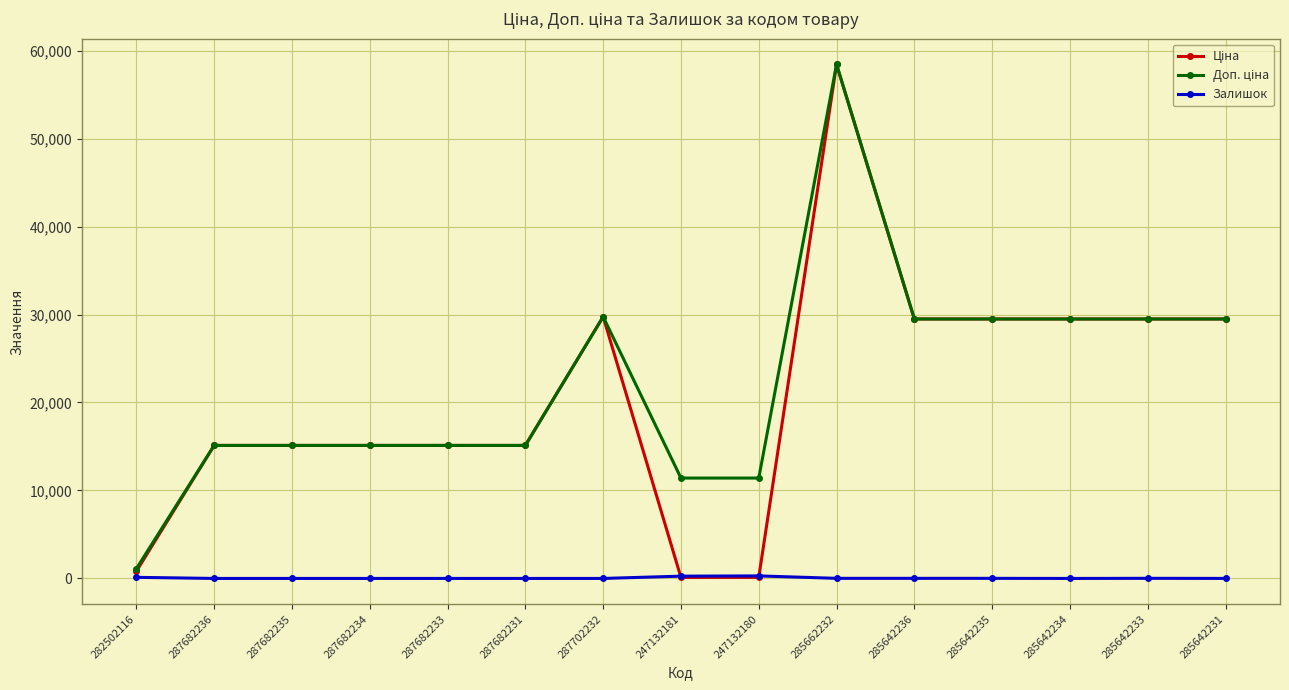

The Залишок series shows 0.0 at 287682231. True or false?

True